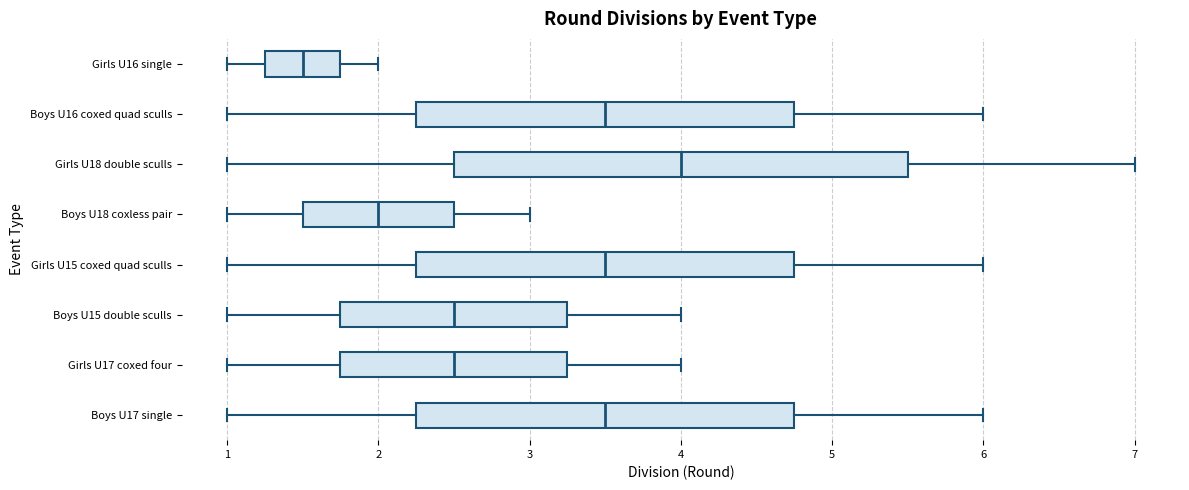

Which box is the widest, from its left edge to its right edge?

Girls U18 double sculls